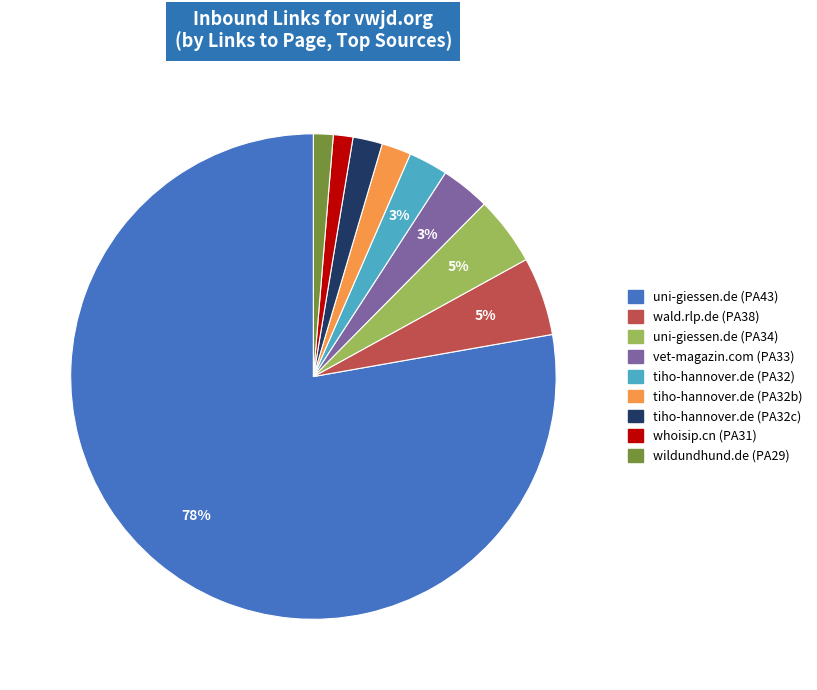

To the nearest percent, what is the average slice percentage?

11%